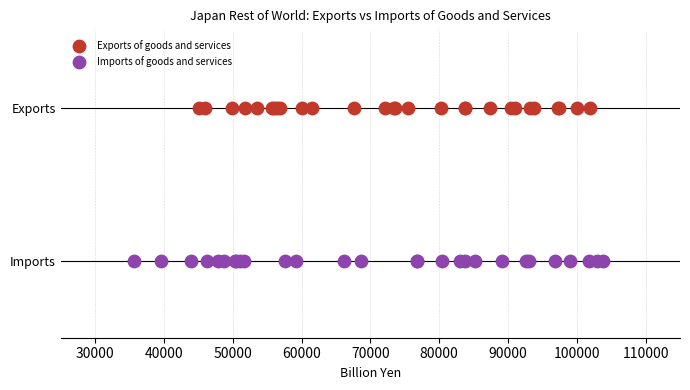

Which series reaches the minimum Y coordinate?

Imports of goods and services